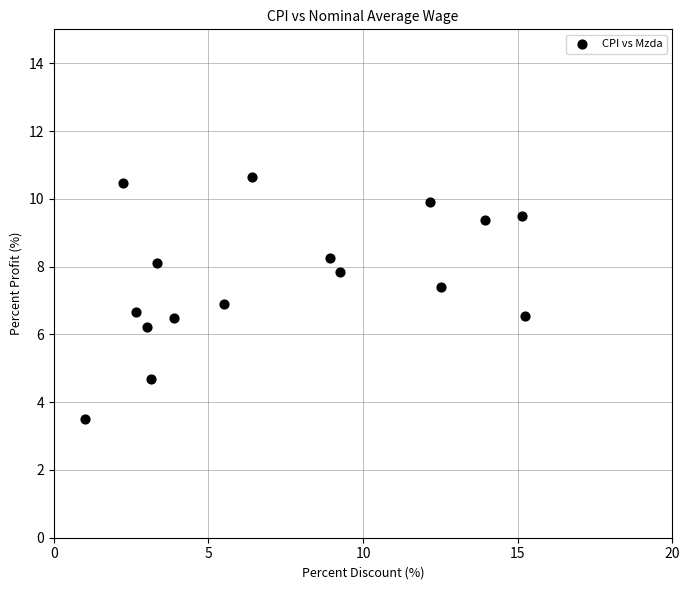

What is the range of Y values (max minus min)?

7.1